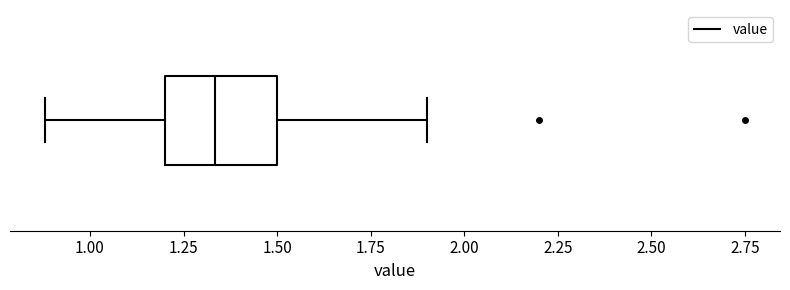

Transcribe this box plot: give where the median line is, the range the box spans, and where the two whiskers end, as read against the x-axis. The values are not printed on the chart, so give them approximately, as read against the axis.

median 1.35, box 1.20 to 1.50, whiskers 0.90 to 1.90